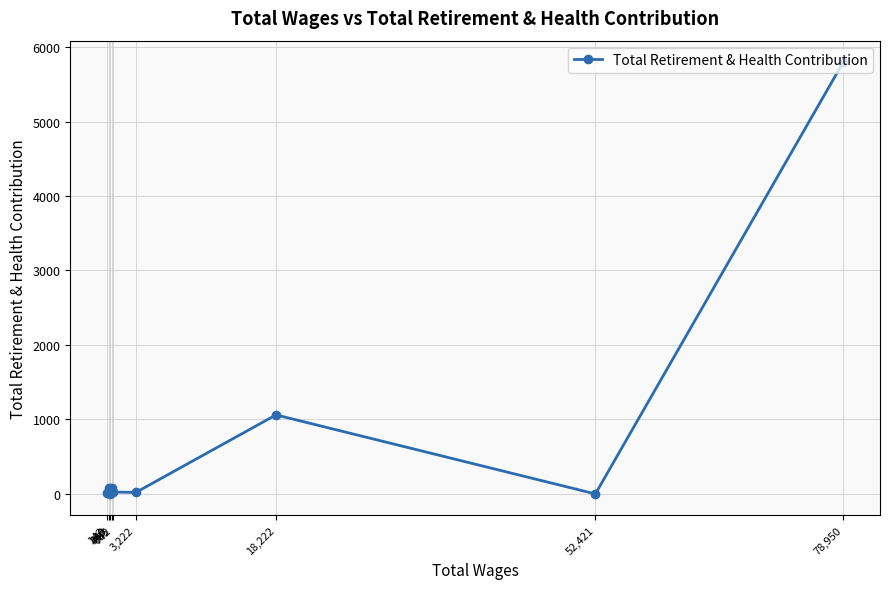

How many lines are shown in the chart?

1